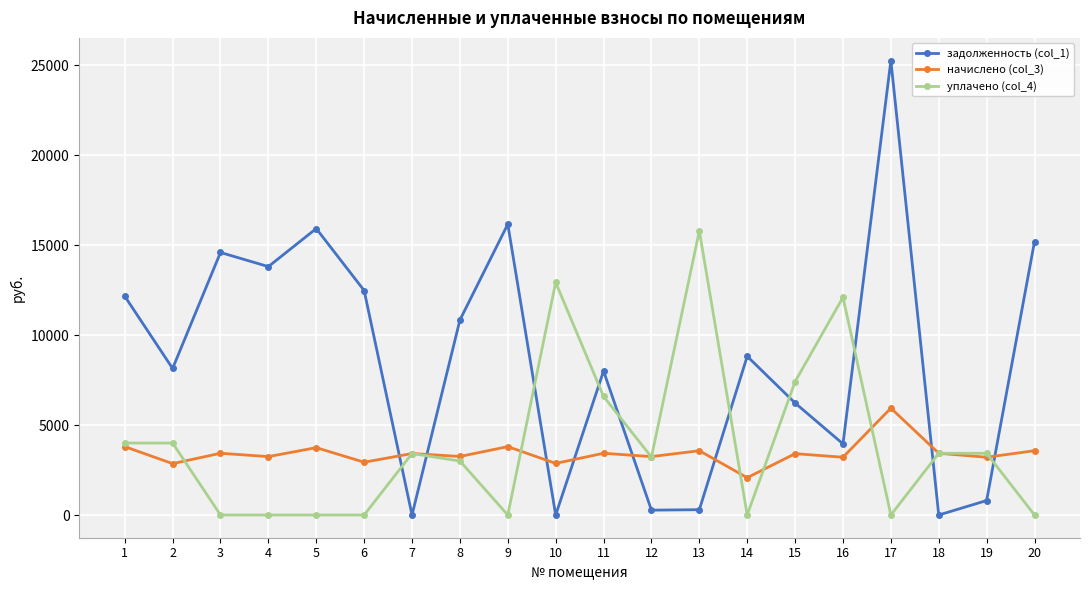

What is the value of the задолженность (col_1) point at the 2nd from the left?

8145.3